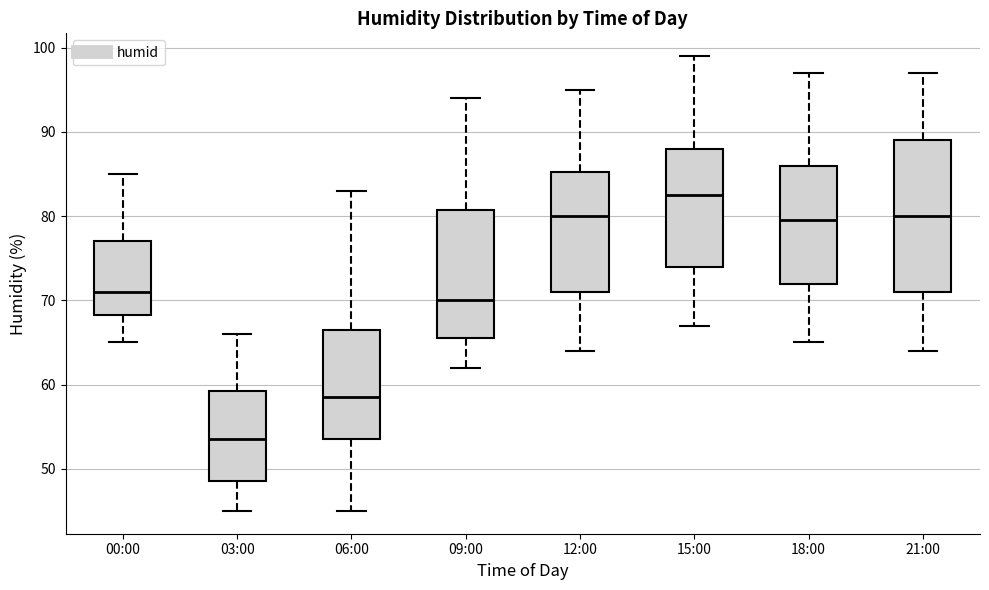

Which box is the tallest, from its lower edge to its upper edge?

21:00